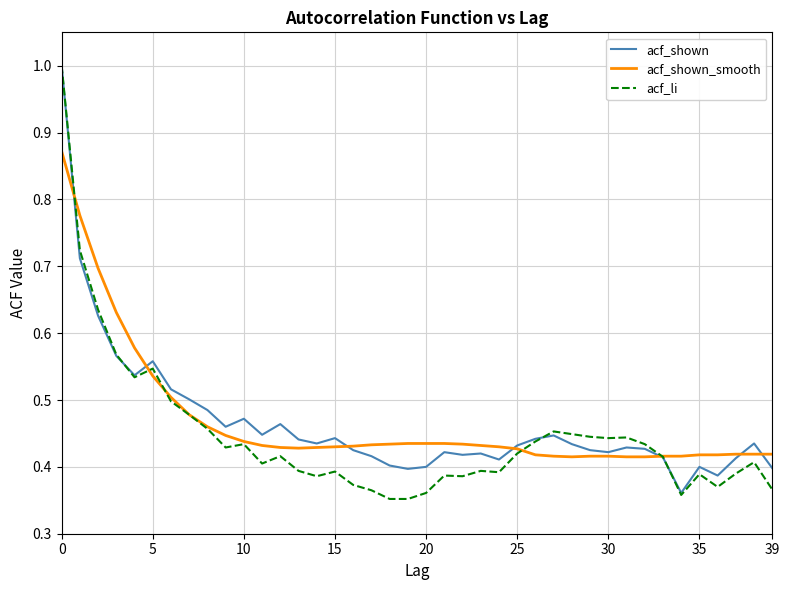

What is the maximum value shown in the chart?

1.0